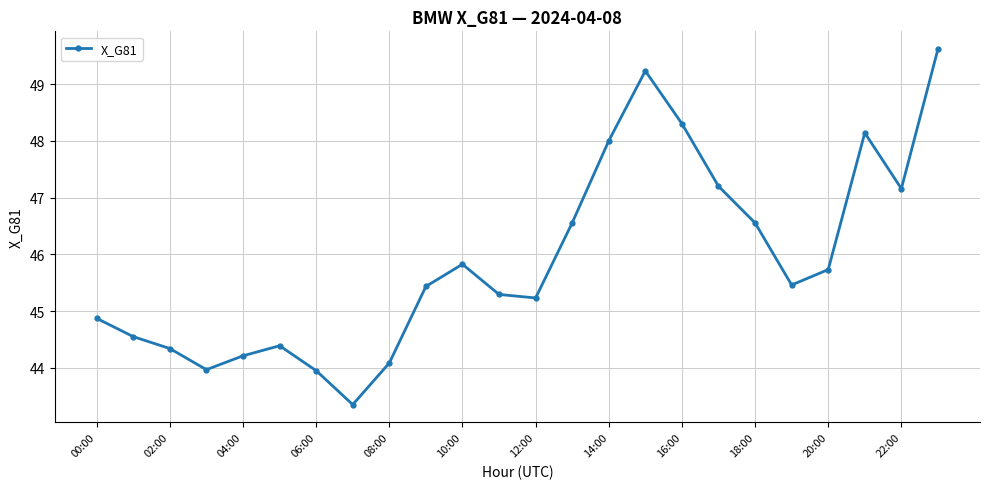

What is the sum of all values?

1101.5